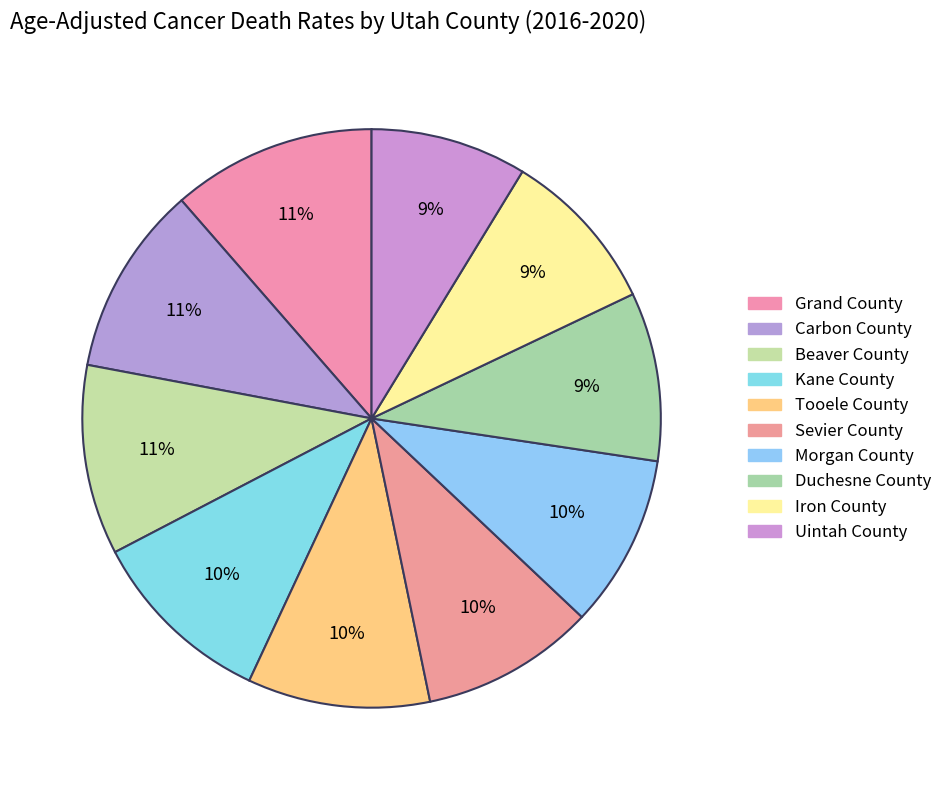

Rank the categories by value from highest to lowest.

Grand County, Carbon County, Beaver County, Kane County, Tooele County, Sevier County, Morgan County, Duchesne County, Iron County, Uintah County